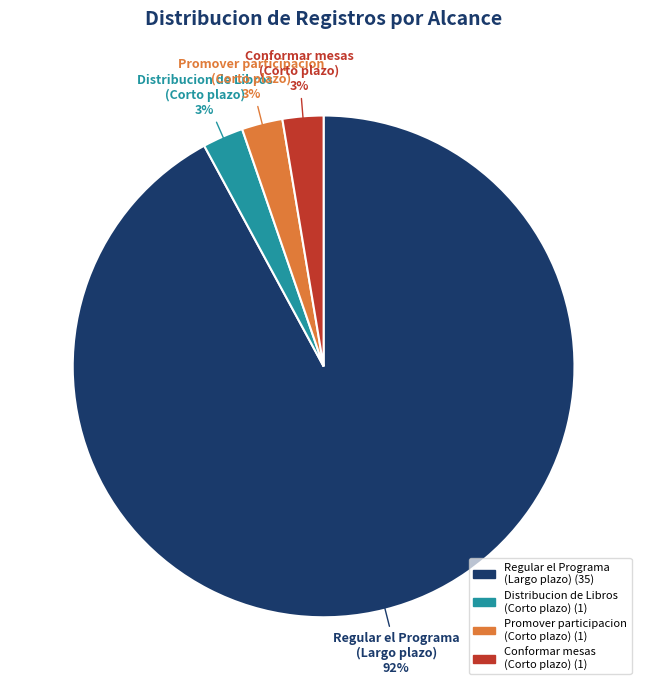

Which category accounts for the majority?

Regular el Programa (Largo plazo)